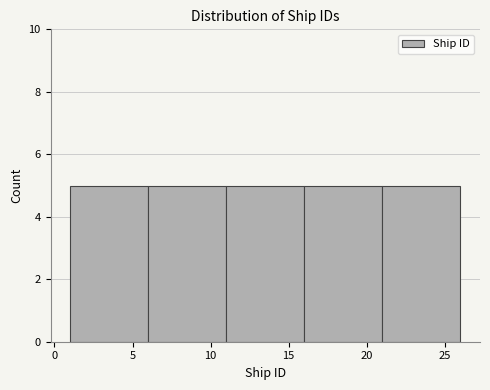

Reading left to right, transcribe this chart: for each bar, give the range it covers on the x-axis and its height. The values are not printed on the chart, so give them approximately, as read against the axis.

1 to 6: 5
6 to 11: 5
11 to 16: 5
16 to 21: 5
21 to 26: 5